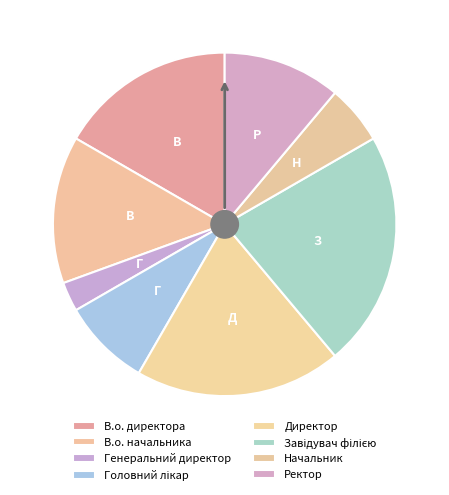

Is it true that Директор is 19% of the pie?

True